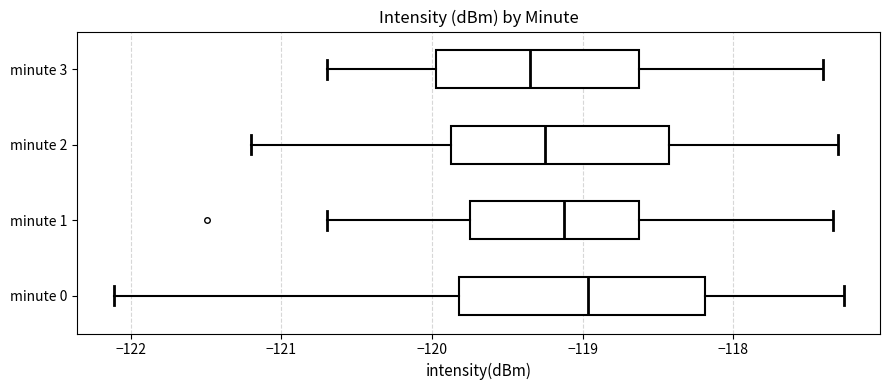

Where does the right whisker of the box for minute 0 end on the x-axis? The values are not printed on the chart, so give them approximately, as read against the axis.

-117.3